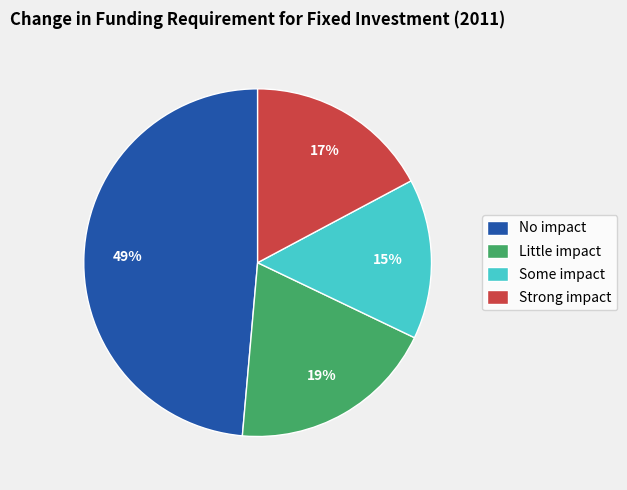

What is the smallest slice in the pie chart?

Some impact